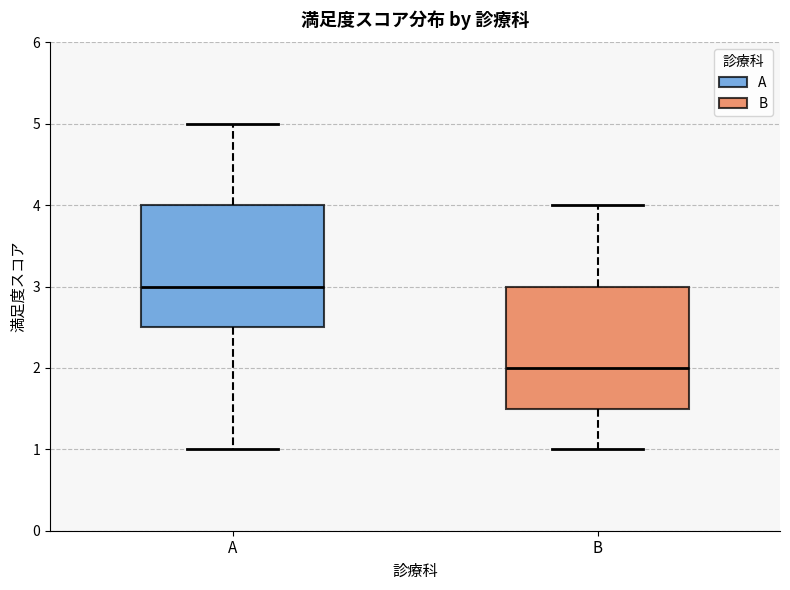

Where does the upper whisker of the box for B end on the y-axis? The values are not printed on the chart, so give them approximately, as read against the axis.

4.0